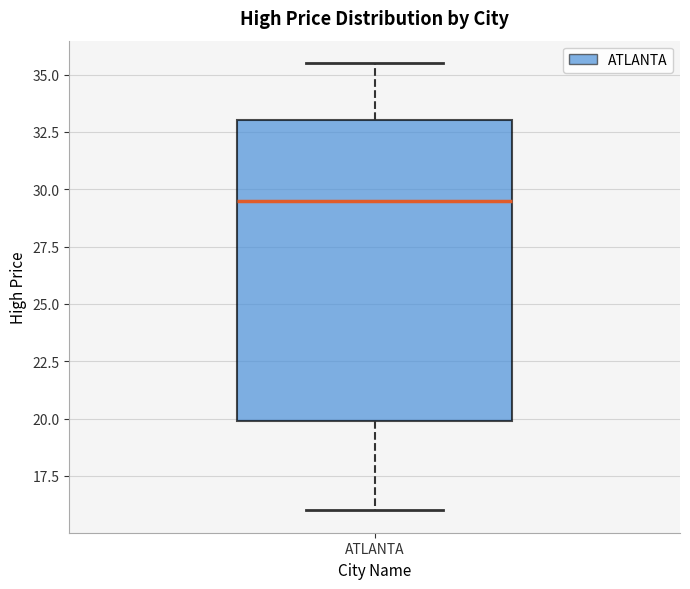

Read this box plot against the y-axis: the position of the median line, the range covered by the box, and the ends of both whiskers. The values are not printed on the chart, so give them approximately, as read against the axis.

median 29.5, box 20.0 to 33.0, whiskers 16.0 to 35.5